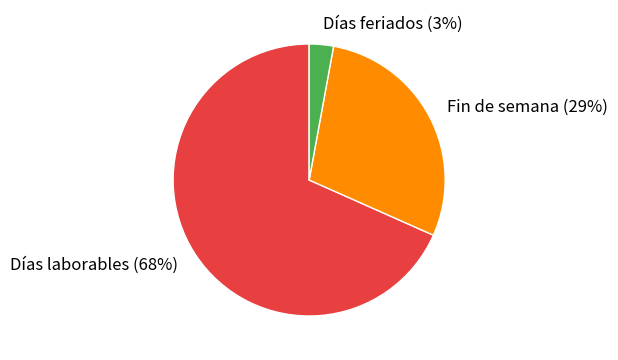

To the nearest percent, what is the combined percentage of Días feriados and Días laborables?

71%